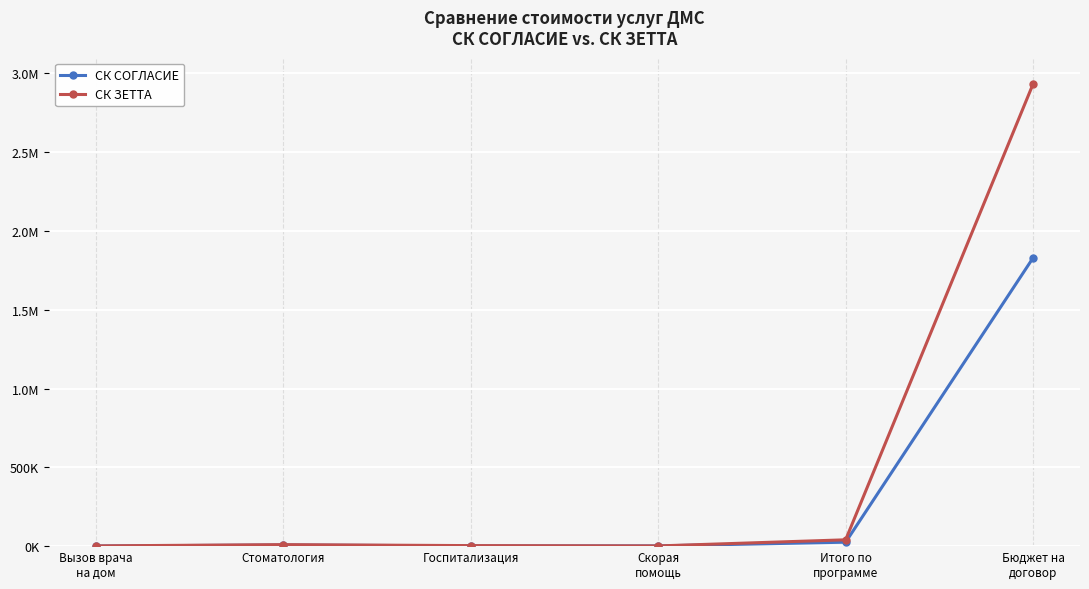

Reading left to right, what are all the values shown in this chart?

СК СОГЛАСИЕ: Вызов врача
на дом=860	Стоматология=7200	Госпитализация=1600	Скорая
помощь=1610	Итого по
программе=25070	Бюджет на
договор=1830110
СК ЗЕТТА: Вызов врача
на дом=1512	Стоматология=9496	Госпитализация=3395	Скорая
помощь=1358	Итого по
программе=40192	Бюджет на
договор=2934016